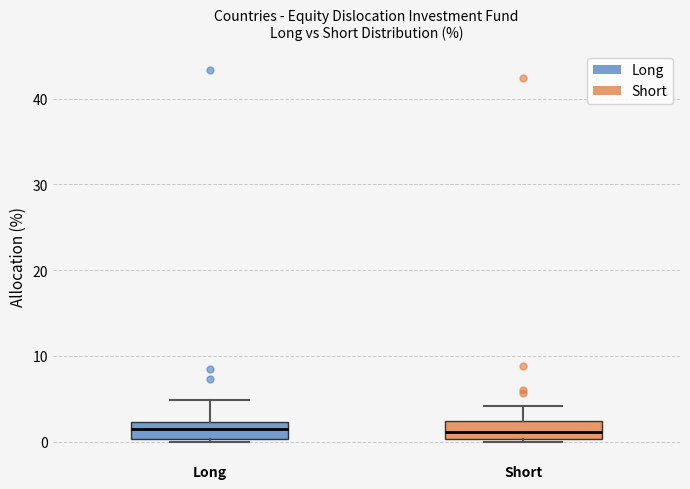

Reading left to right, read every box against the y-axis: the position of its median line, the range the box covers, and the ends of its whiskers. The values are not printed on the chart, so give them approximately, as read against the axis.

Long: median 2 (inside the box), box 0 to 2, whiskers 0 (just below the box's lower edge) to 5
Short: median 1, box 0 to 2, whiskers 0 to 4